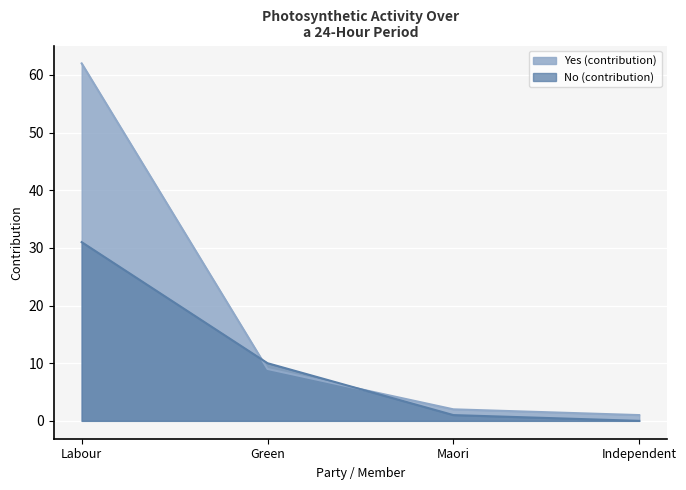

Rank the series at Green from lowest to highest value.

Yes (contribution), No (contribution)